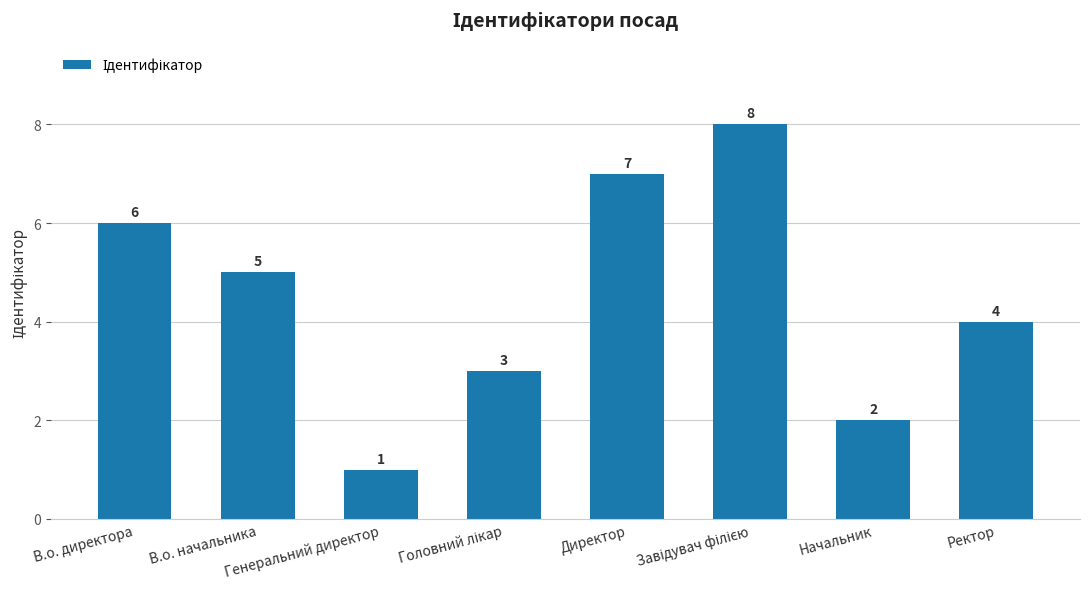

What is the sum of all values?

36